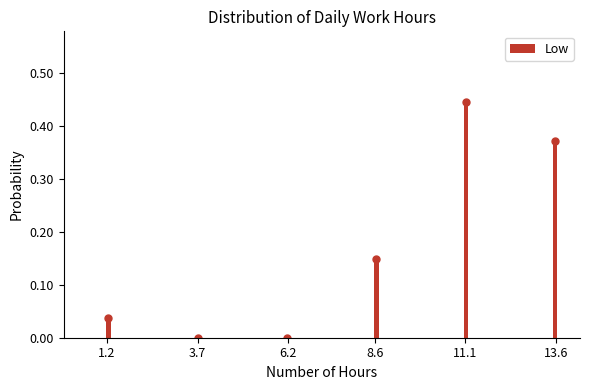

Is it true that the value at 3.7 is 0.0?

True